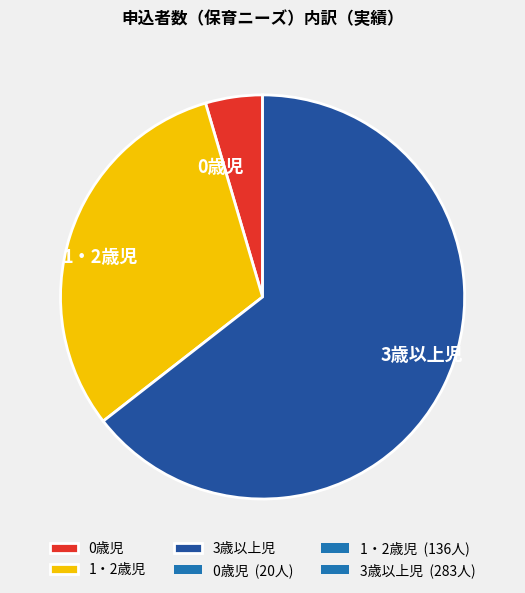

Combined, do 3歳以上児 and 1・2歳児 account for over 50%?

Yes